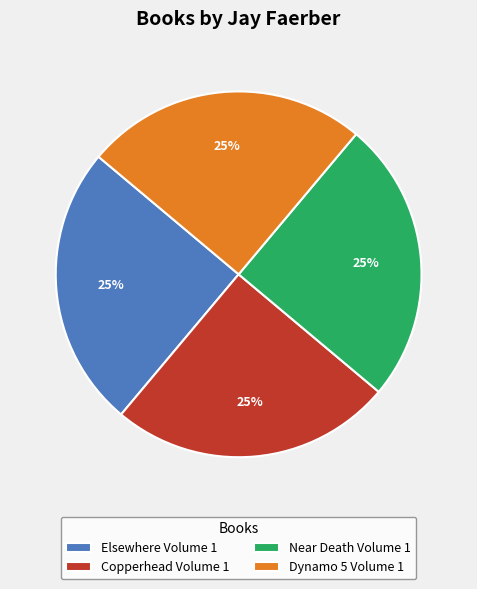

The Near Death Volume 1 slice represents 35% of the pie. True or false?

False